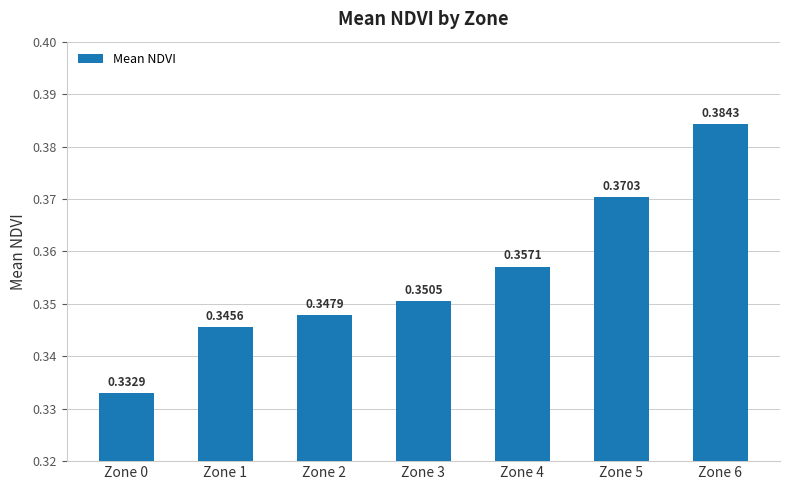

Where is the data nearest to the value 0?

Zone 0